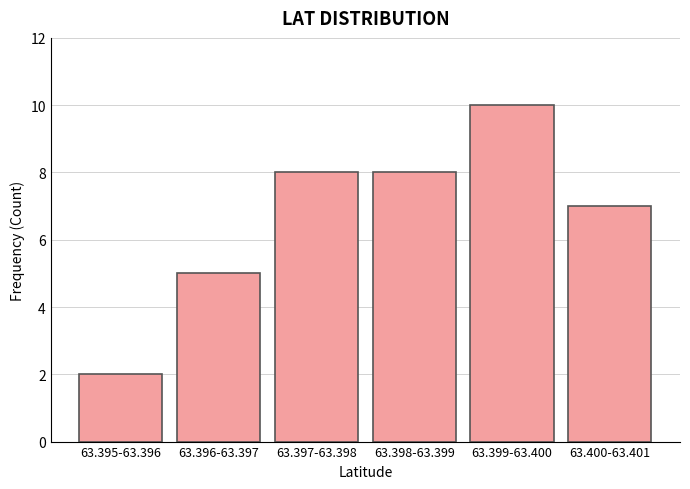

Reading left to right, extract all data points from this chart.

2	5	8	8	10	7